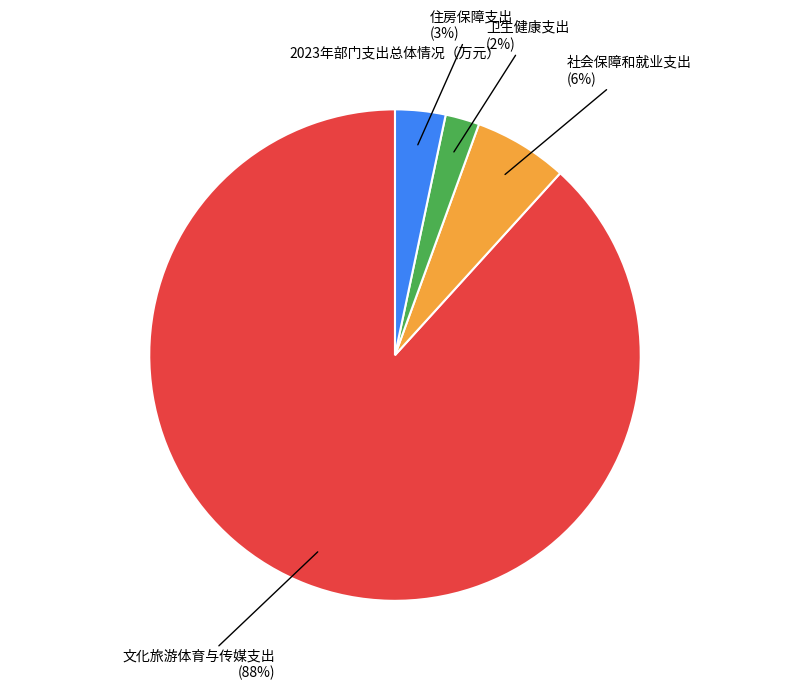

To the nearest percent, what is the combined percentage of 卫生健康支出 and 社会保障和就业支出?

8%